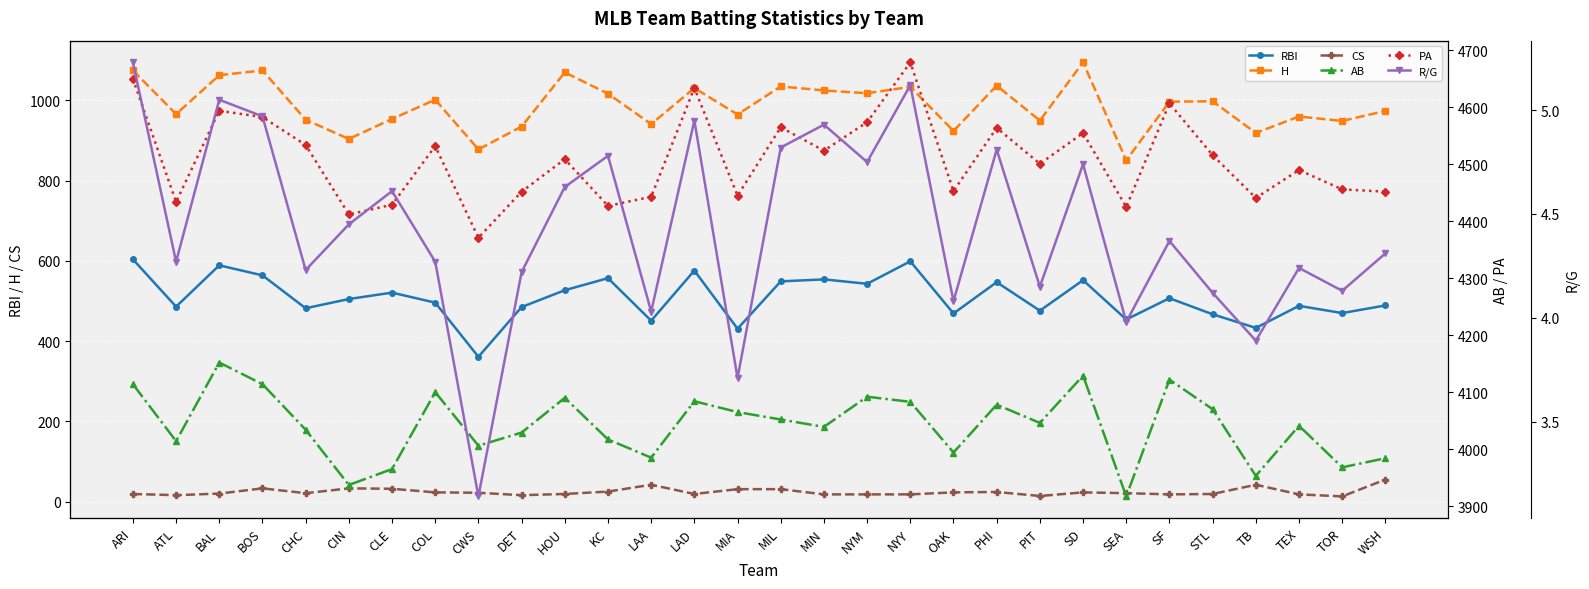

Reading left to right, what are all the values shown in this chart?

RBI: 604.0	486.0	589.0	564.0	482.0	505.0	521.0	496.0	361.0	485.0	527.0	557.0	451.0	576.0	431.0	549.0	554.0	543.0	599.0	469.0	547.0	476.0	552.0	454.0	507.0	467.0	433.0	488.0	470.0	489.0
H: 1075.0	966.0	1063.0	1075.0	952.0	904.0	954.0	1002.0	878.0	935.0	1070.0	1017.0	941.0	1031.0	965.0	1035.0	1025.0	1018.0	1034.0	924.0	1037.0	950.0	1095.0	851.0	997.0	998.0	919.0	960.0	949.0	974.0
CS: 19.0	16.0	20.0	33.0	21.0	33.0	32.0	23.0	22.0	16.0	19.0	25.0	42.0	19.0	31.0	31.0	18.0	18.0	18.0	23.0	24.0	14.0	23.0	21.0	18.0	19.0	42.0	18.0	13.0	55.0
AB: 4114.0	4014.0	4152.0	4114.0	4034.0	3937.0	3965.0	4100.0	4006.0	4029.0	4090.0	4017.0	3985.0	4084.0	4065.0	4052.0	4039.0	4092.0	4083.0	3994.0	4078.0	4046.0	4129.0	3917.0	4122.0	4070.0	3953.0	4041.0	3968.0	3984.0
PA: 4650.0	4434.0	4594.0	4583.0	4534.0	4412.0	4429.0	4532.0	4371.0	4452.0	4509.0	4427.0	4443.0	4634.0	4445.0	4565.0	4524.0	4574.0	4679.0	4453.0	4564.0	4501.0	4555.0	4425.0	4607.0	4516.0	4441.0	4490.0	4456.0	4452.0
R/G: 5.2	4.3	5.0	5.0	4.2	4.5	4.6	4.3	3.1	4.2	4.6	4.8	4.0	5.0	3.7	4.8	4.9	4.8	5.1	4.1	4.8	4.2	4.7	4.0	4.4	4.1	3.9	4.2	4.1	4.3